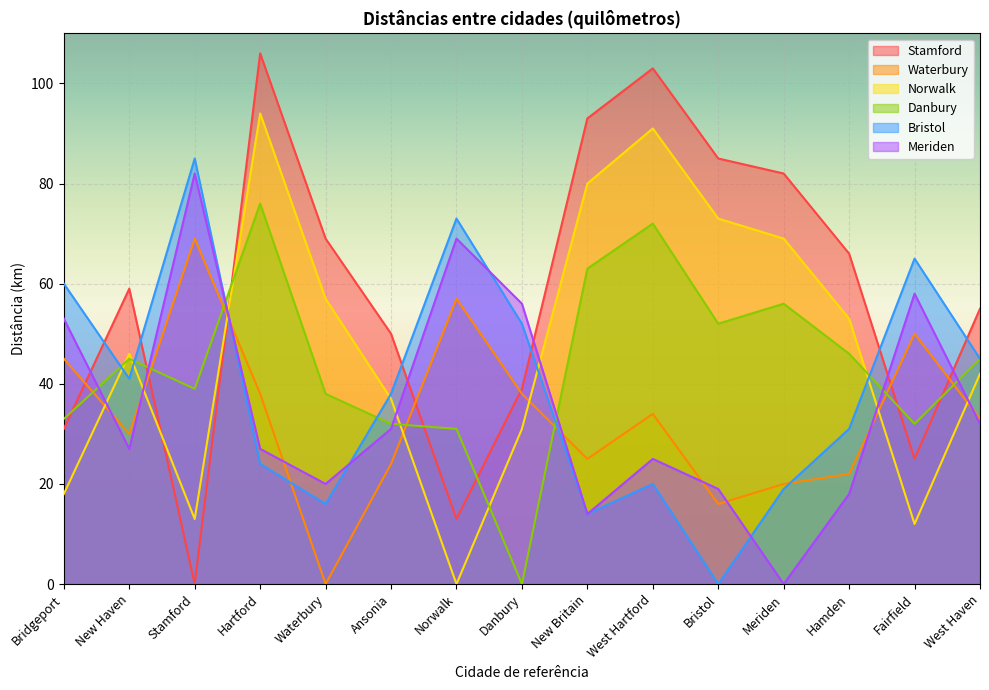

What is the difference between the Meriden values at Waterbury and West Hartford?

5